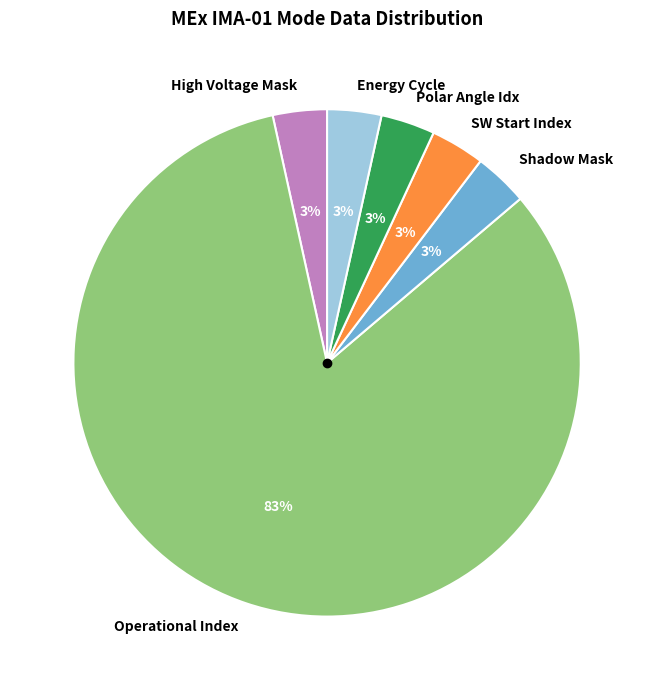

What percentage is the SW Start Index slice, to the nearest percent?

3%